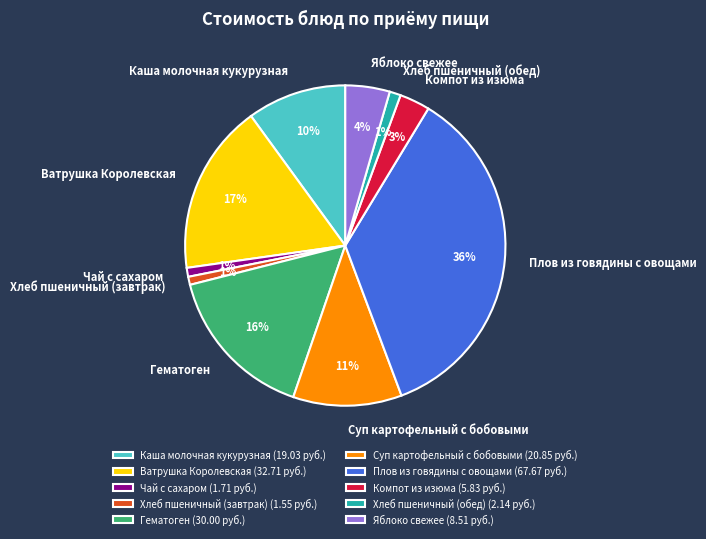

To the nearest percent, what percentage of the pie is Суп картофельный с бобовыми?

11%